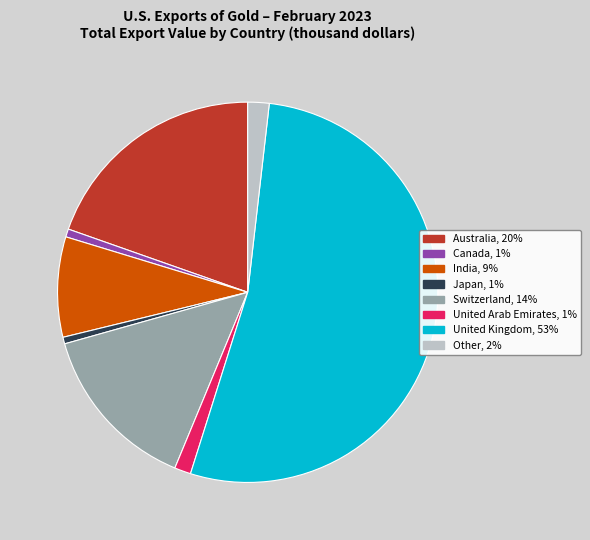

How many segments does this pie chart have?

8